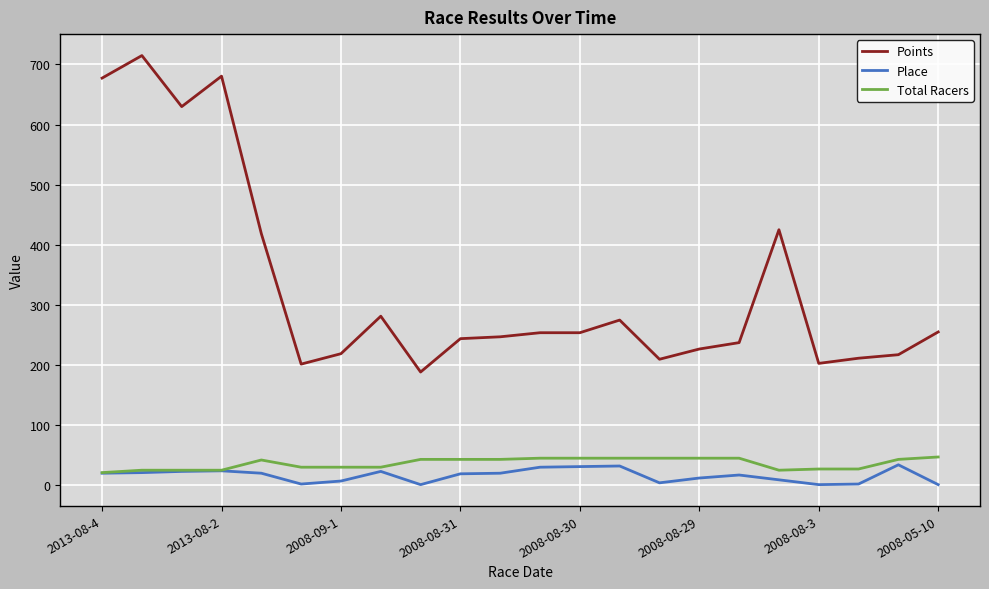

True or false: Total Racers and Points intersect in this chart.

False